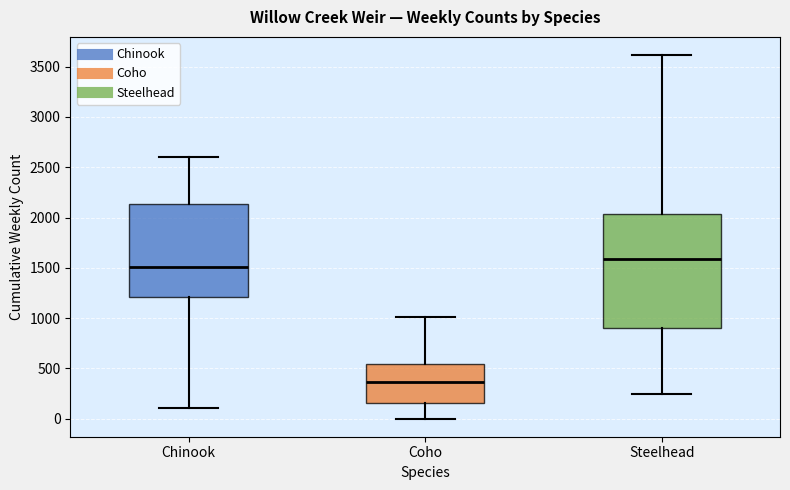

Where does the median line of the box for Chinook sit on the y-axis? The values are not printed on the chart, so give them approximately, as read against the axis.

1500